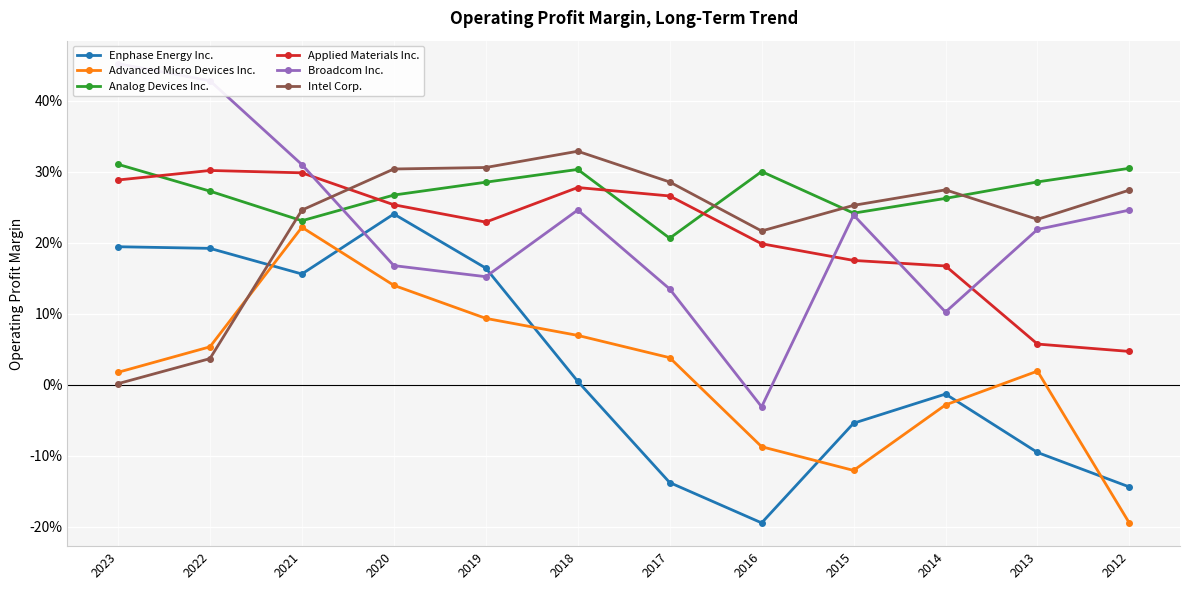

How many intersections are there between Applied Materials Inc. and Analog Devices Inc.?

4